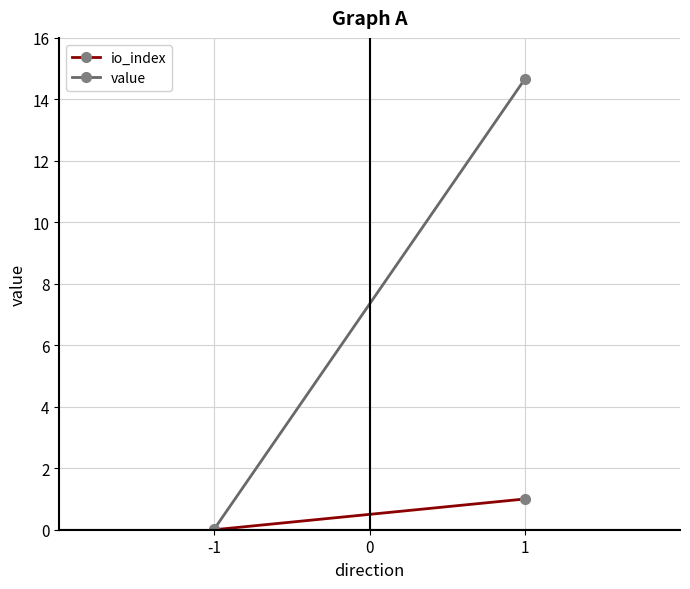

How many data points in io_index are less than 1?

1